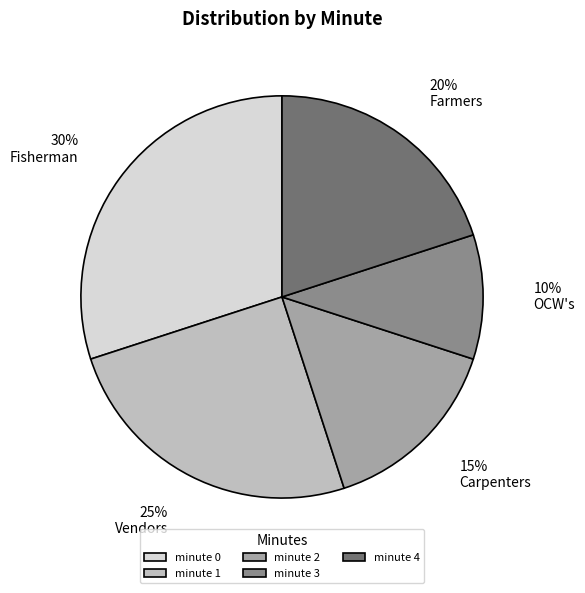

What is the largest slice in the pie chart?

minute 0